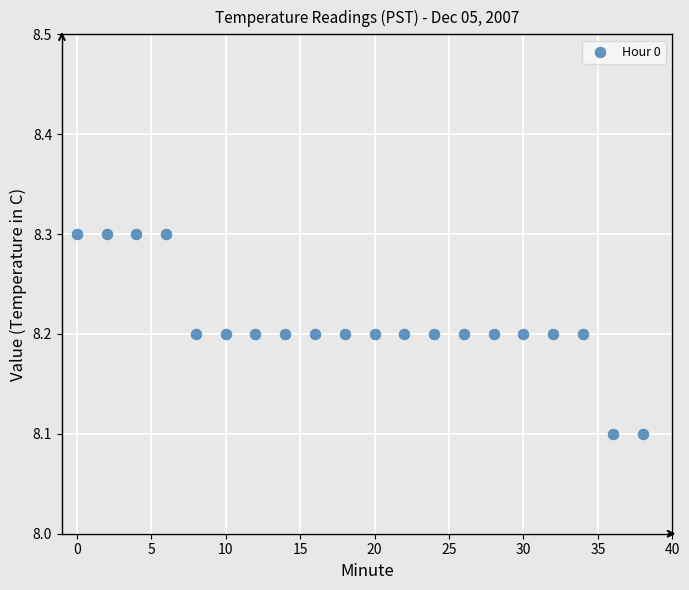

What is the range of X values (max minus min)?

38.0